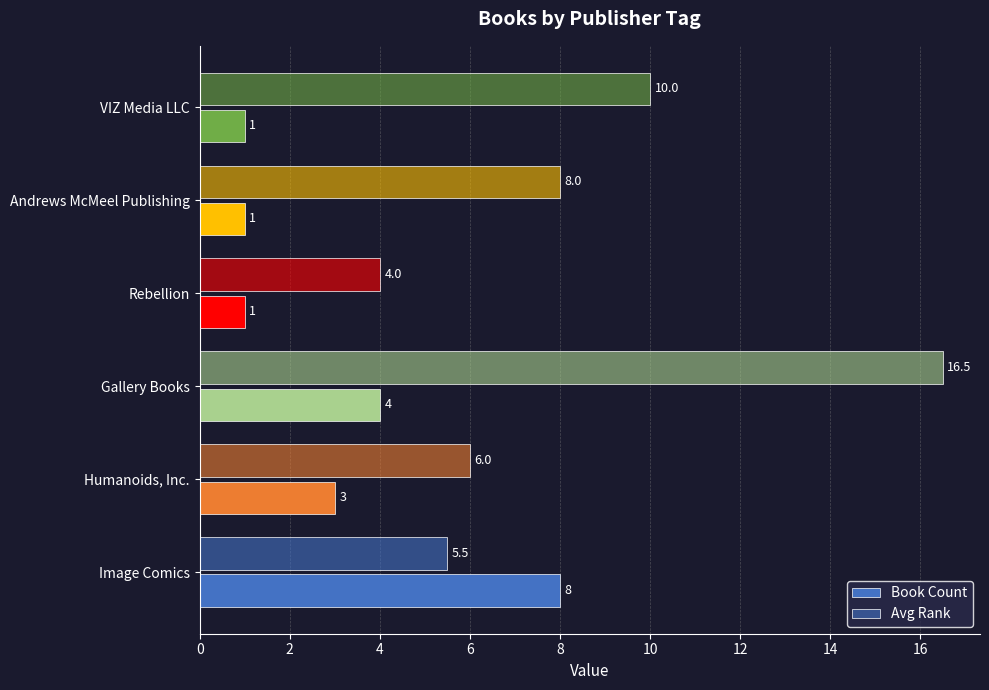

How many distinct data groups are displayed?

2